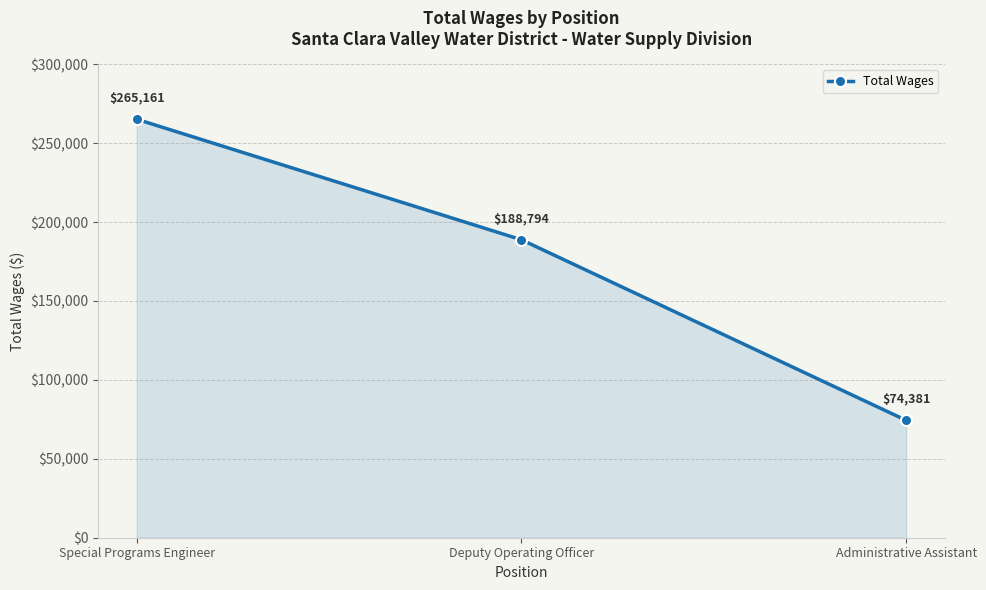

True or false: the data shows 188794 at Deputy Operating Officer.

True